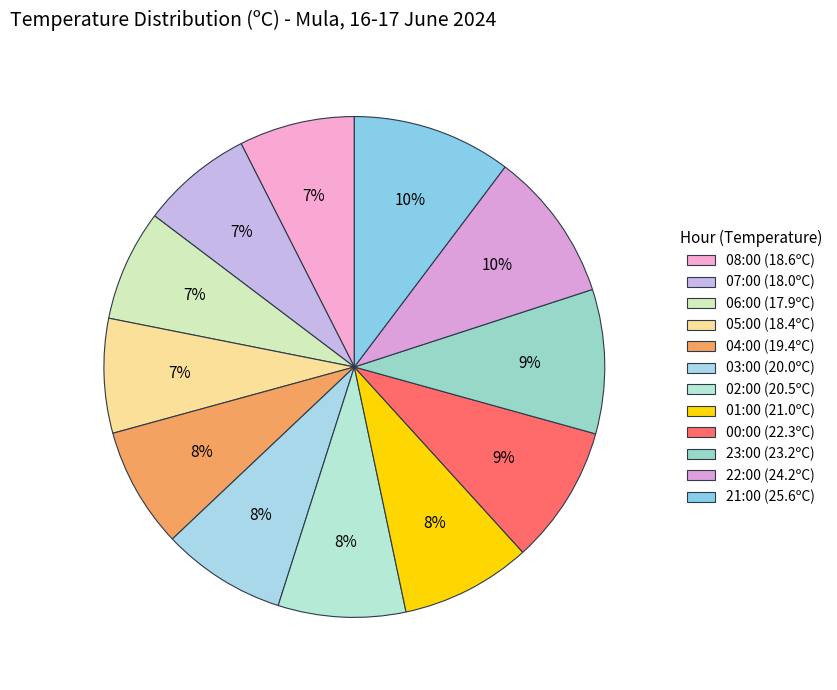

Is the sum of 07:00 and 21:00 greater than half?

No